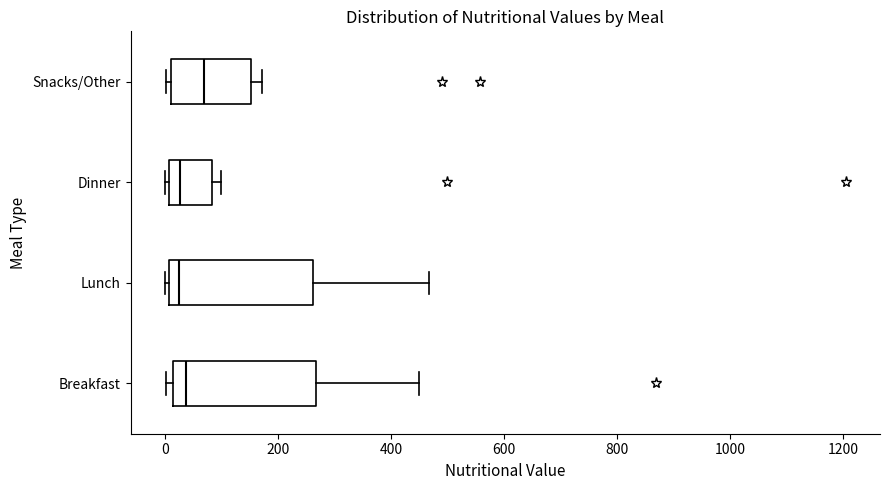

Reading bottom to top, read every box against the x-axis: the position of its median line, the range the box covers, and the ends of its whiskers. The values are not printed on the chart, so give them approximately, as read against the axis.

Breakfast: median 40, box 20 to 260, whiskers 0 to 460
Lunch: median 20, box 0 to 260, whiskers 0 (just left of the box's left edge) to 460
Dinner: median 20, box 0 to 80, whiskers 0 (just left of the box's left edge) to 100
Snacks/Other: median 60, box 20 to 160, whiskers 0 to 180